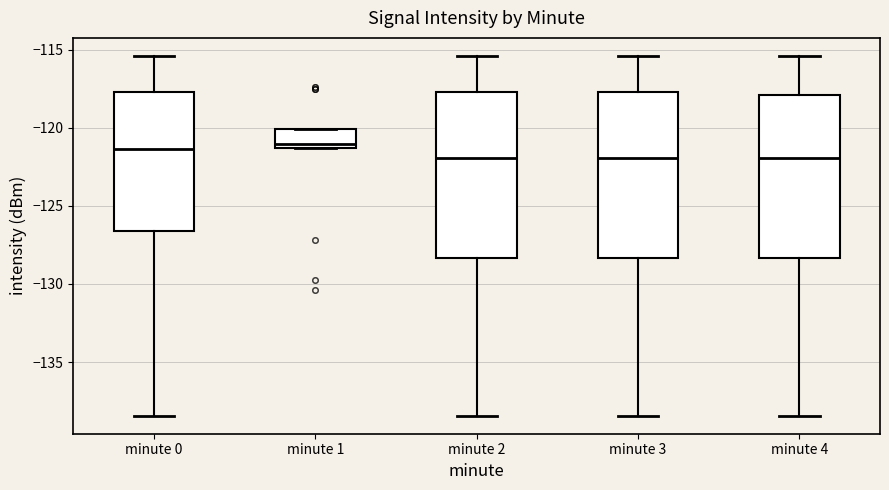

Reading left to right, transcribe this box plot: for each box, give where its median line is, the range the box spans, and where its two whiskers end, as read against the y-axis. The values are not printed on the chart, so give them approximately, as read against the axis.

minute 0: median -121.5, box -126.5 to -117.5, whiskers -138.5 to -115.5
minute 1: median -121.0, box -121.5 to -120.0, whiskers -121.5 to -120.0
minute 2: median -122.0, box -128.5 to -117.5, whiskers -138.5 to -115.5
minute 3: median -122.0, box -128.5 to -117.5, whiskers -138.5 to -115.5
minute 4: median -122.0, box -128.5 to -118.0, whiskers -138.5 to -115.5